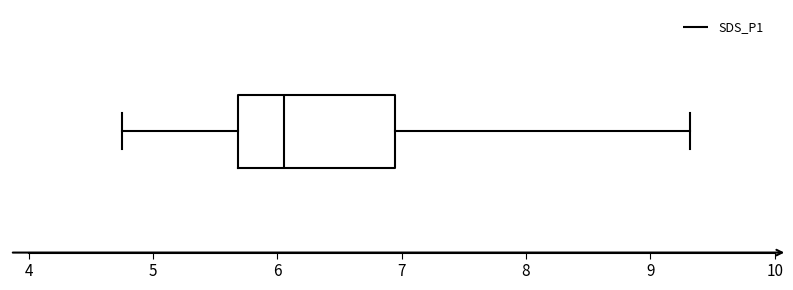

Read this box plot against the x-axis: the position of the median line, the range covered by the box, and the ends of both whiskers. The values are not printed on the chart, so give them approximately, as read against the axis.

median 6.1, box 5.7 to 6.9, whiskers 4.8 to 9.3